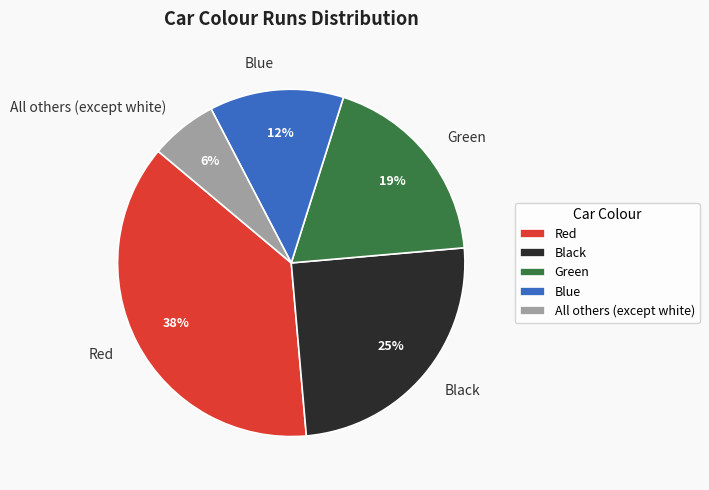

Between Red and All others (except white), which is larger?

Red